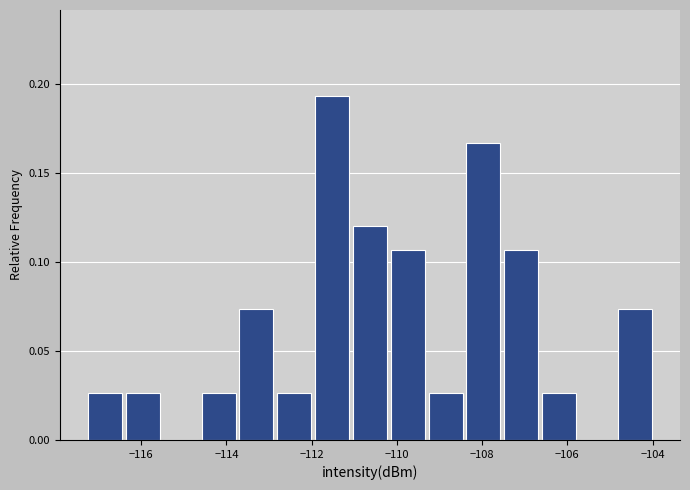

What is the height of the bar covering -110.2 to -109.2 on the x-axis? Neither the bar edges nor the heights are printed on the chart, so give them approximately, as read against the axes.

0.105